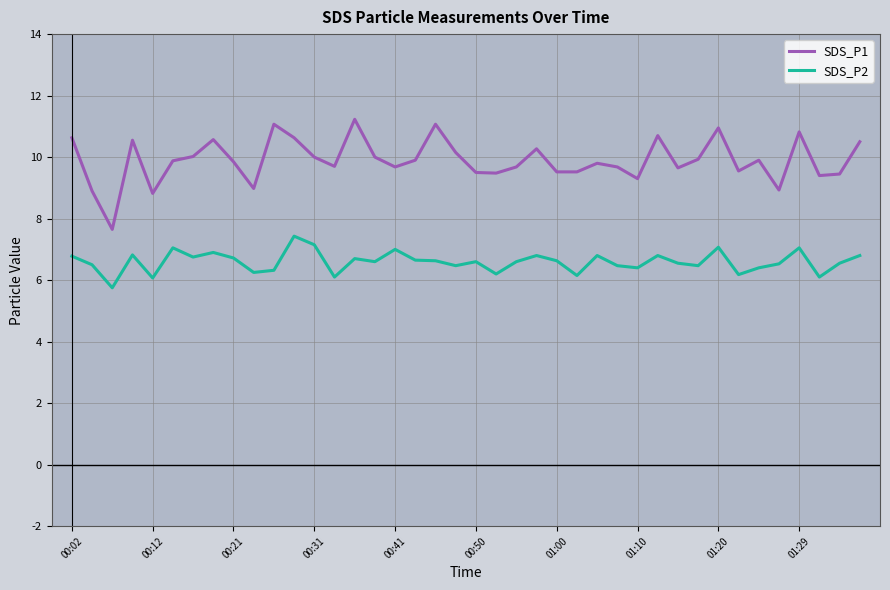

Which series has the largest range (max minus min)?

SDS_P1